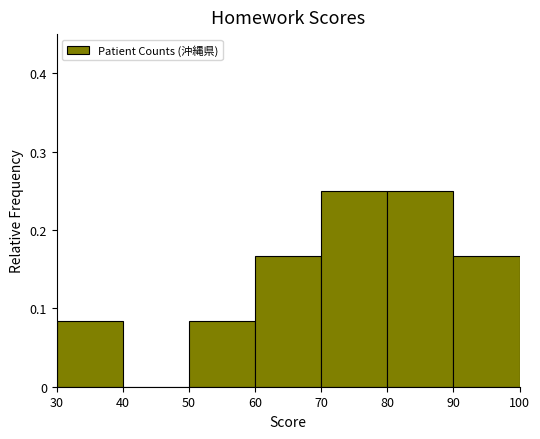

Reading left to right, transcribe this chart: for each bar, give the range it covers on the x-axis and its height. The values are not printed on the chart, so give them approximately, as read against the axis.

30 to 40: 0.08
40 to 50: 0
50 to 60: 0.08
60 to 70: 0.17
70 to 80: 0.25
80 to 90: 0.25
90 to 100: 0.17